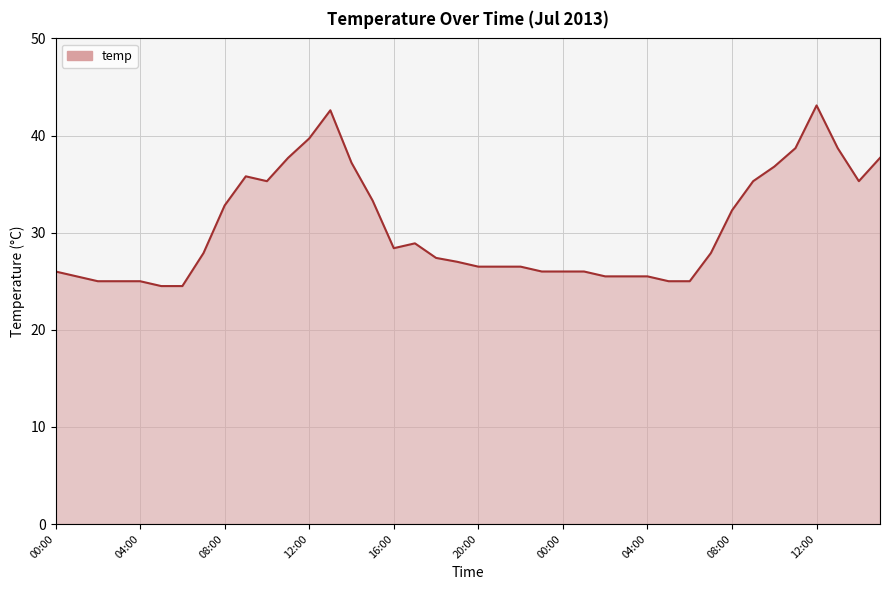

What is the difference between the maximum and minimum values?

18.6